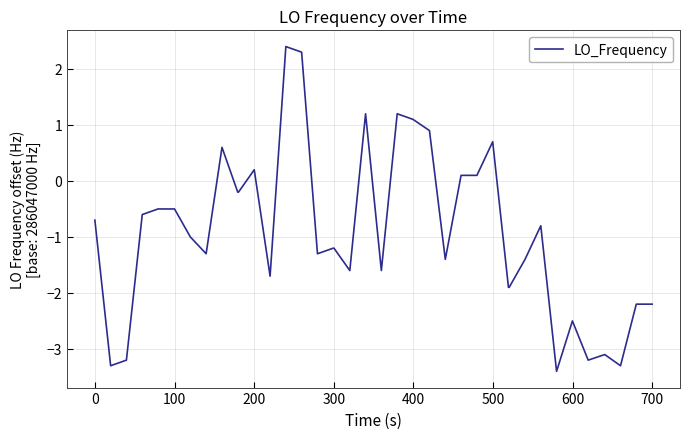

What is the difference between the maximum and minimum values?

5.8